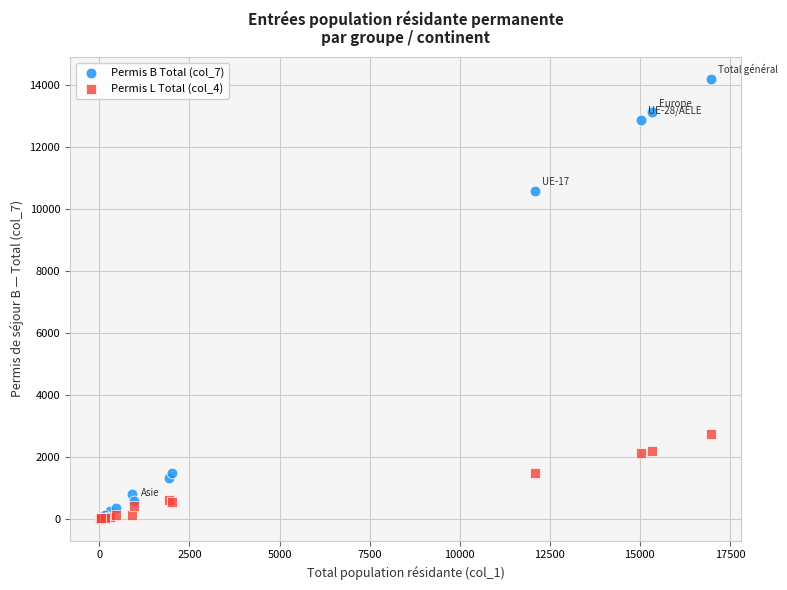

Across all series, what Y value is closest to 7091?

10575